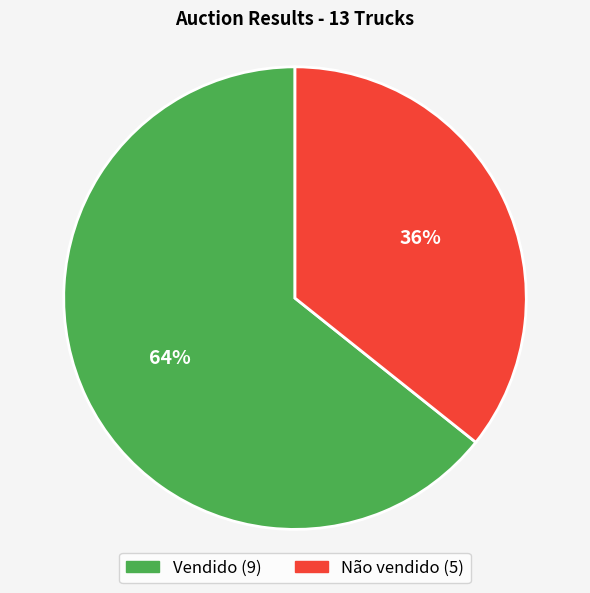

Count the number of slices in the pie.

2